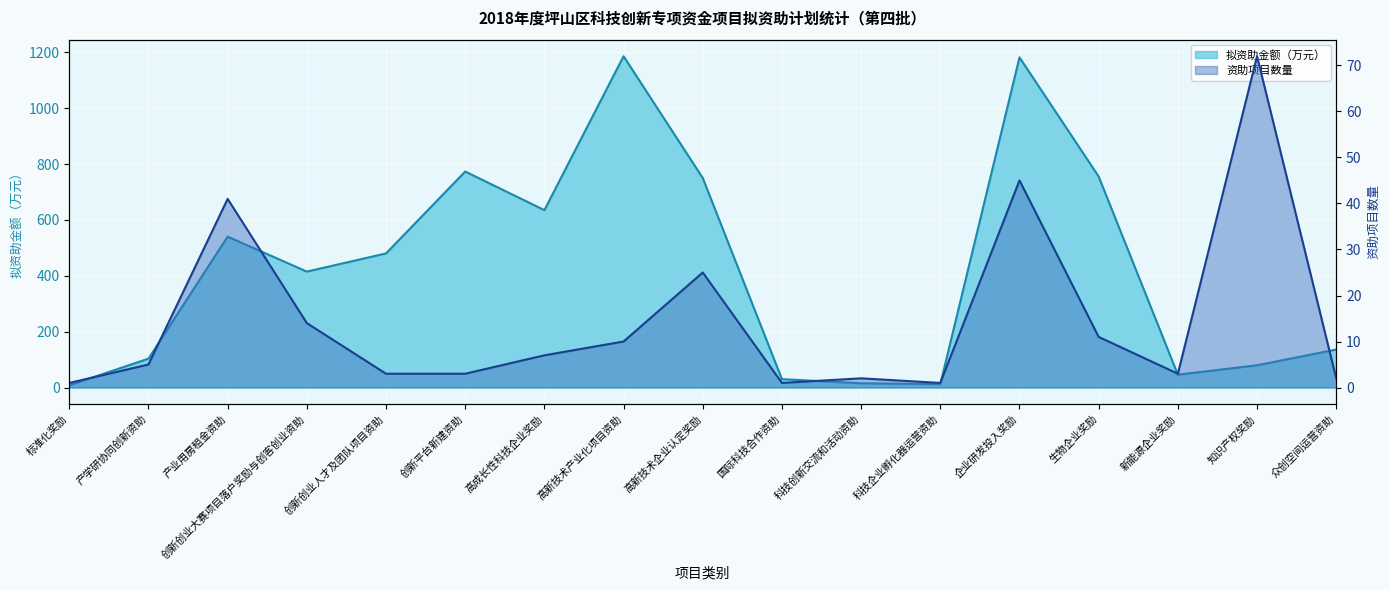

What is the difference between the maximum and minimum values in the 资助项目数量 series?

71.0